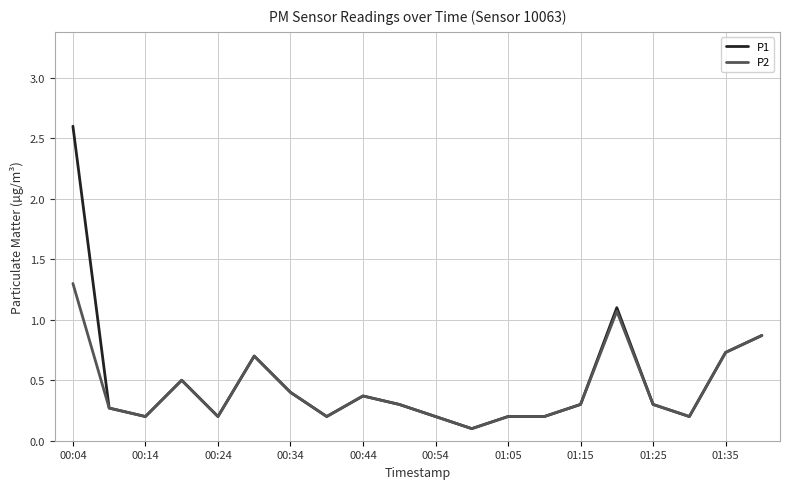

List the series in order of their peak value, lowest first.

P2, P1